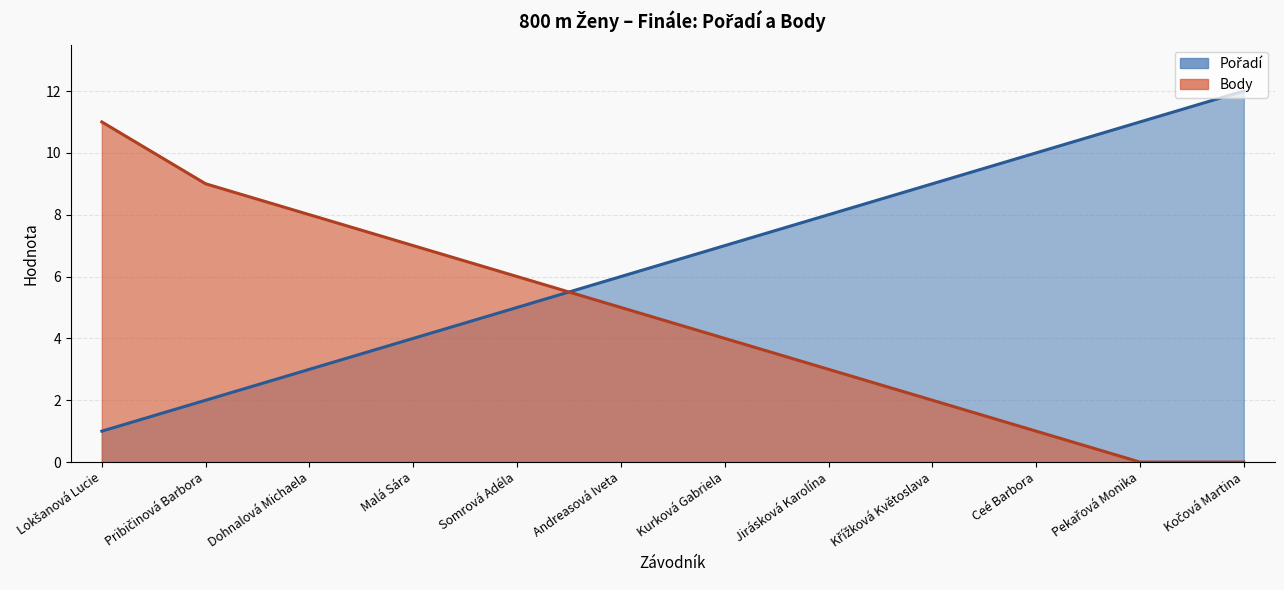

Count the number of data series in this chart.

2